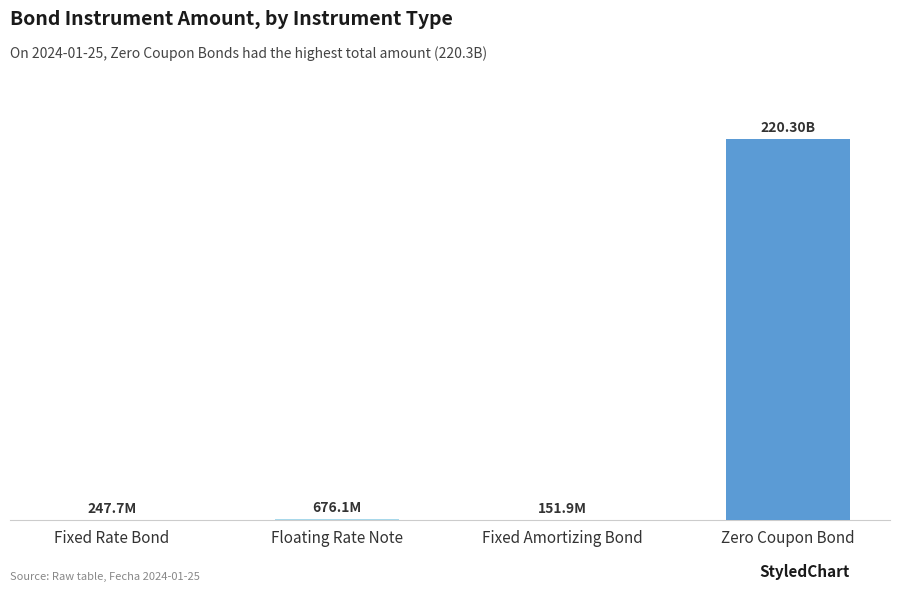

What is the label of the 1st bar from the right?

Zero Coupon Bond